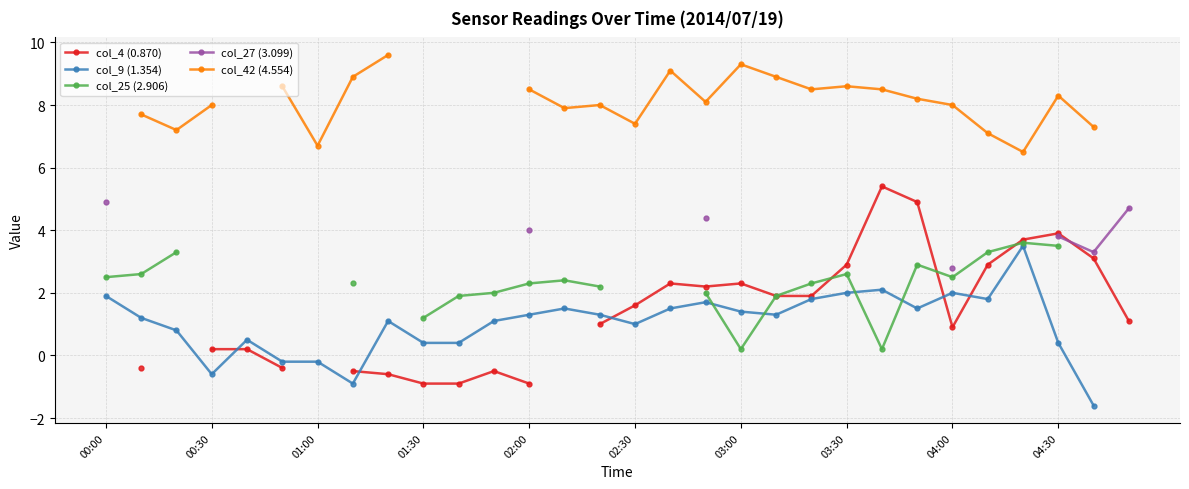

True or false: col_42 (4.554) and col_25 (2.906) cross at least once.

False